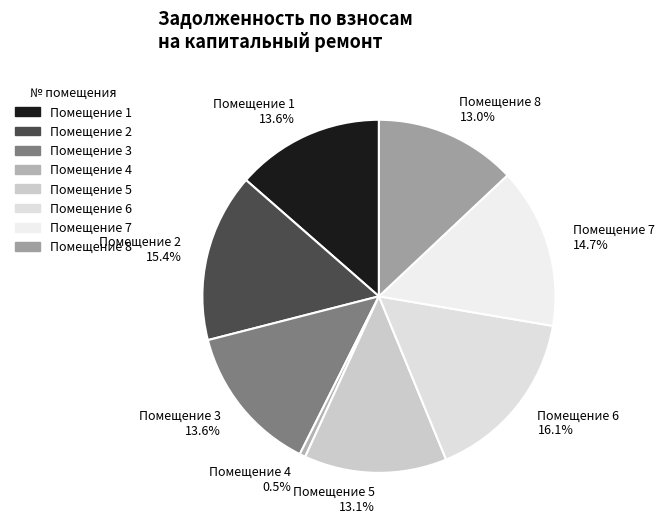

To the nearest percent, what is the difference between the largest and smallest slice percentages?

16%